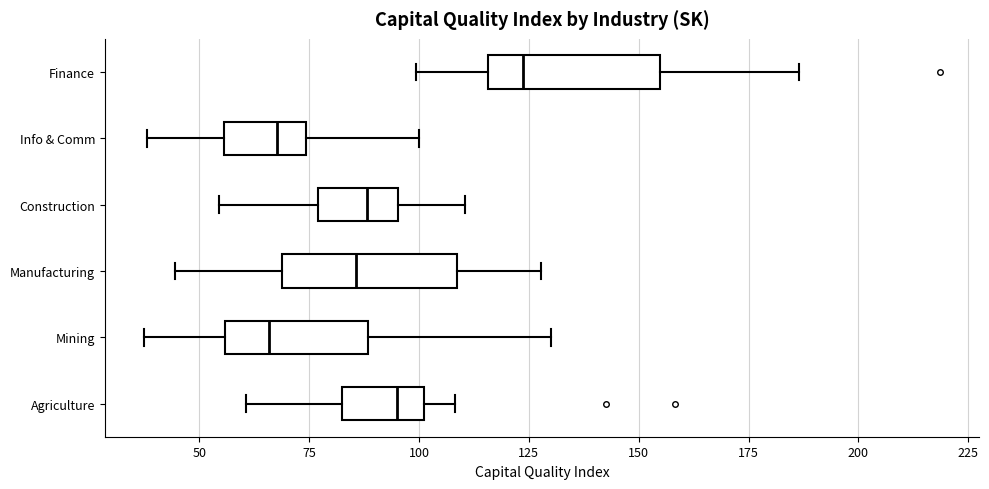

Which box's median line is the furthest to the right?

Finance